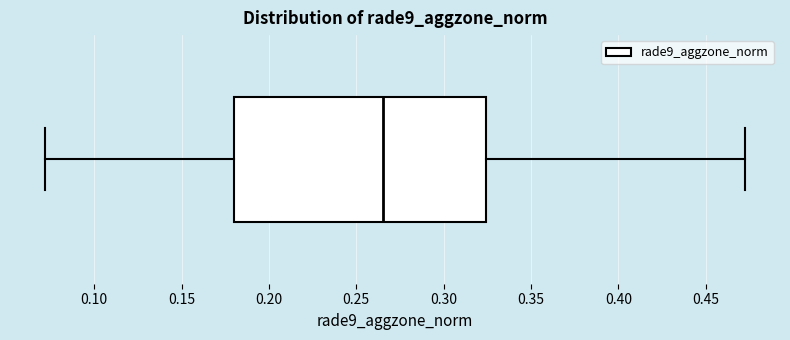

Where does the median line of the box sit on the x-axis? The values are not printed on the chart, so give them approximately, as read against the axis.

0.265